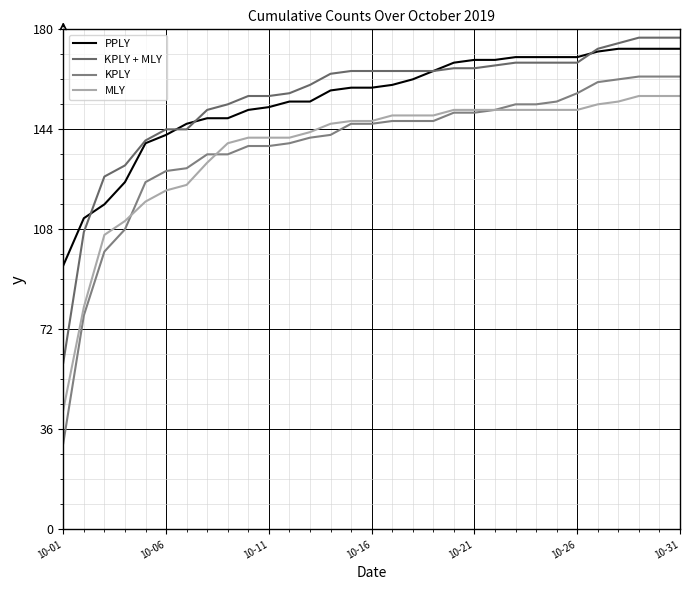

What are all the series names shown in the legend?

PPLY, KPLY + MLY, KPLY, MLY